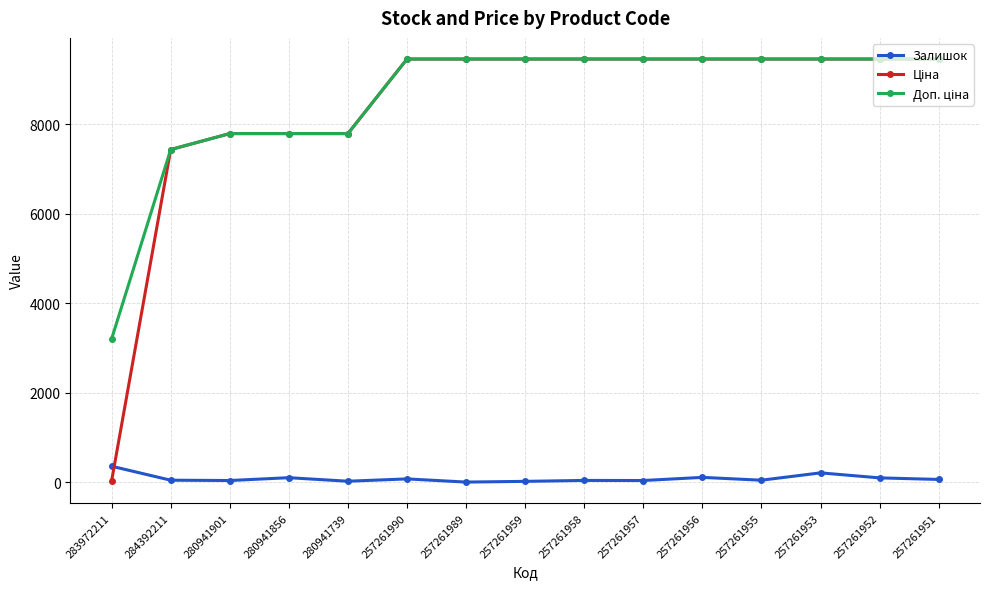

What is the greatest value displayed?

9458.9